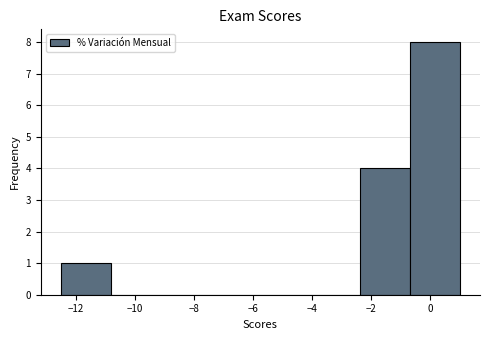

Reading left to right, list every bar in this chart as the range it spans on the x-axis followed by its height. Neither the bar edges nor the heights are printed on the chart, so give them approximately, as read against the axes.

-12.4 to -10.8: 1
-10.8 to -9.2: 0
-9.2 to -7.4: 0
-7.4 to -5.8: 0
-5.8 to -4.0: 0
-4.0 to -2.4: 0
-2.4 to -0.6: 4
-0.6 to 1.0: 8